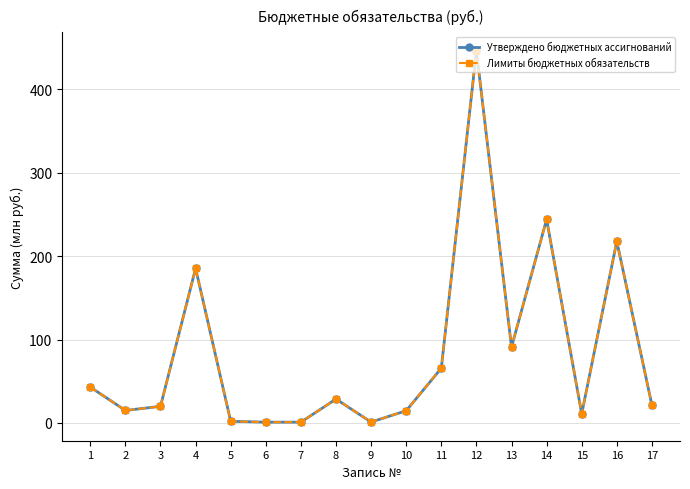

Is it true that Лимиты бюджетных обязательств equals 10.7 at 17?

False